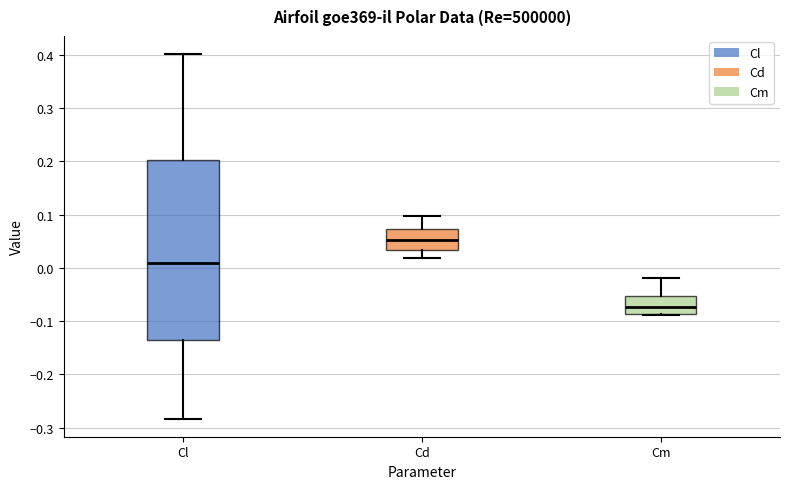

Which box has the lowest median line?

Cm